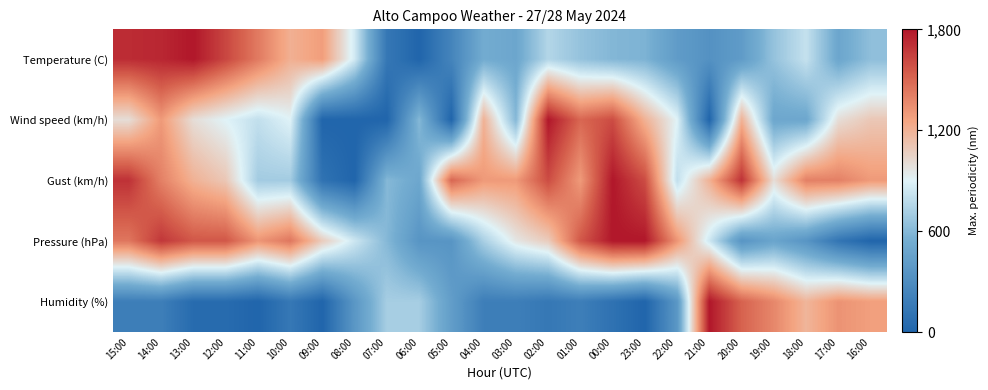

What is the total value across all series at 11:00?

4244.2